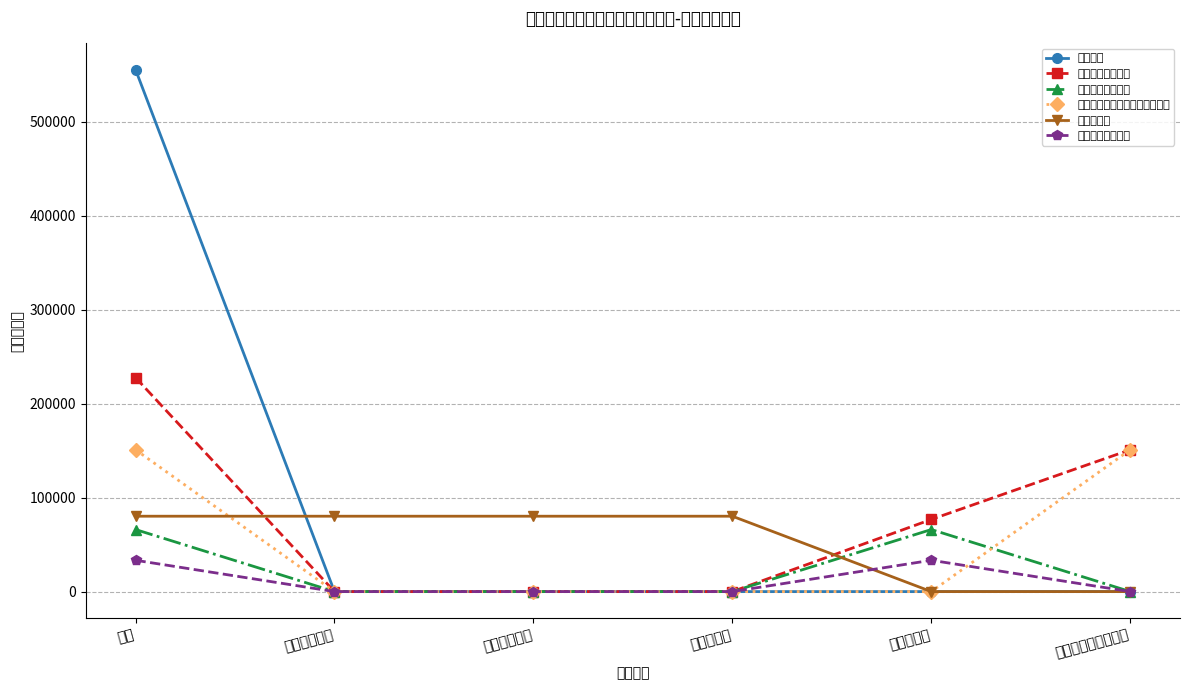

At which label is 其他工资福利支出 closest to 16671?

住房保障支出